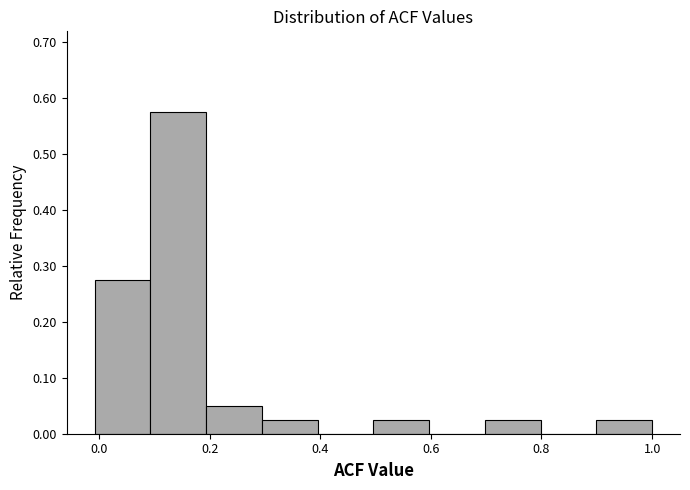

Reading left to right, list every bar in this chart as the range it spans on the x-axis followed by its height. Neither the bar edges nor the heights are printed on the chart, so give them approximately, as read against the axes.

0.0 to 0.1: 0.28
0.1 to 0.2: 0.58
0.2 to 0.3: 0.05
0.3 to 0.4: 0.03
0.4 to 0.5: 0
0.5 to 0.6: 0.03
0.6 to 0.7: 0
0.7 to 0.8: 0.03
0.8 to 0.9: 0
0.9 to 1.0: 0.03